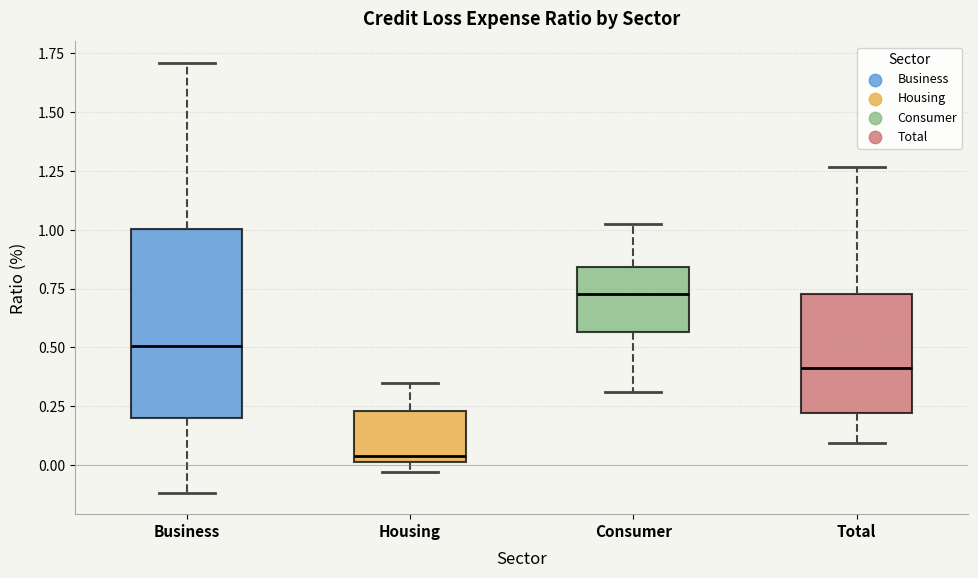

Reading left to right, read every box against the y-axis: the position of its median line, the range the box covers, and the ends of its whiskers. The values are not printed on the chart, so give them approximately, as read against the axis.

Business: median 0.50, box 0.20 to 1.00, whiskers -0.10 to 1.70
Housing: median 0.05, box 0.00 to 0.25, whiskers -0.05 to 0.35
Consumer: median 0.75, box 0.55 to 0.85, whiskers 0.30 to 1.00
Total: median 0.40, box 0.20 to 0.75, whiskers 0.10 to 1.25